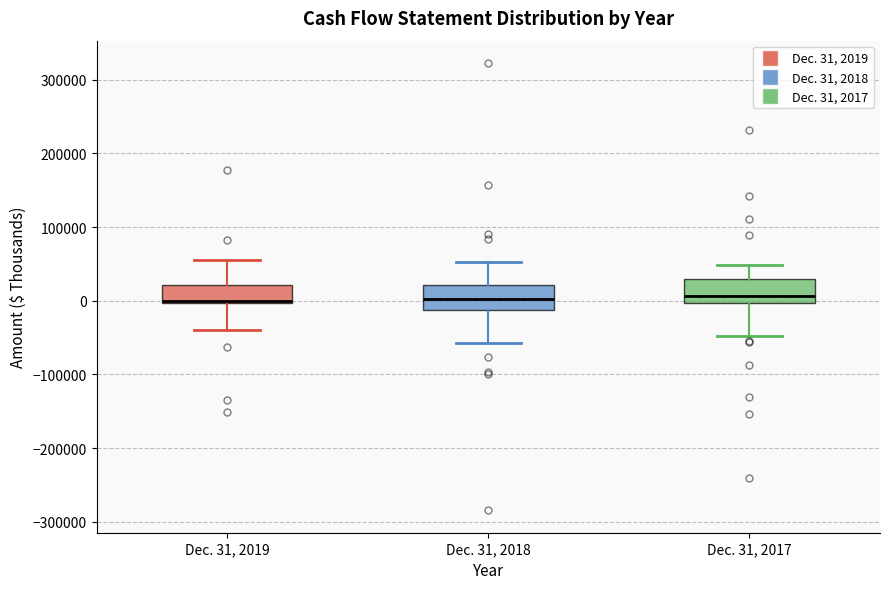

Reading left to right, read every box against the y-axis: the position of its median line, the range the box covers, and the ends of its whiskers. The values are not printed on the chart, so give them approximately, as read against the axis.

Dec. 31, 2019: median 0 (just above the box's lower edge), box 0 to 20000, whiskers -40000 to 60000
Dec. 31, 2018: median 0, box -10000 to 20000, whiskers -60000 to 50000
Dec. 31, 2017: median 10000, box 0 to 30000, whiskers -50000 to 50000